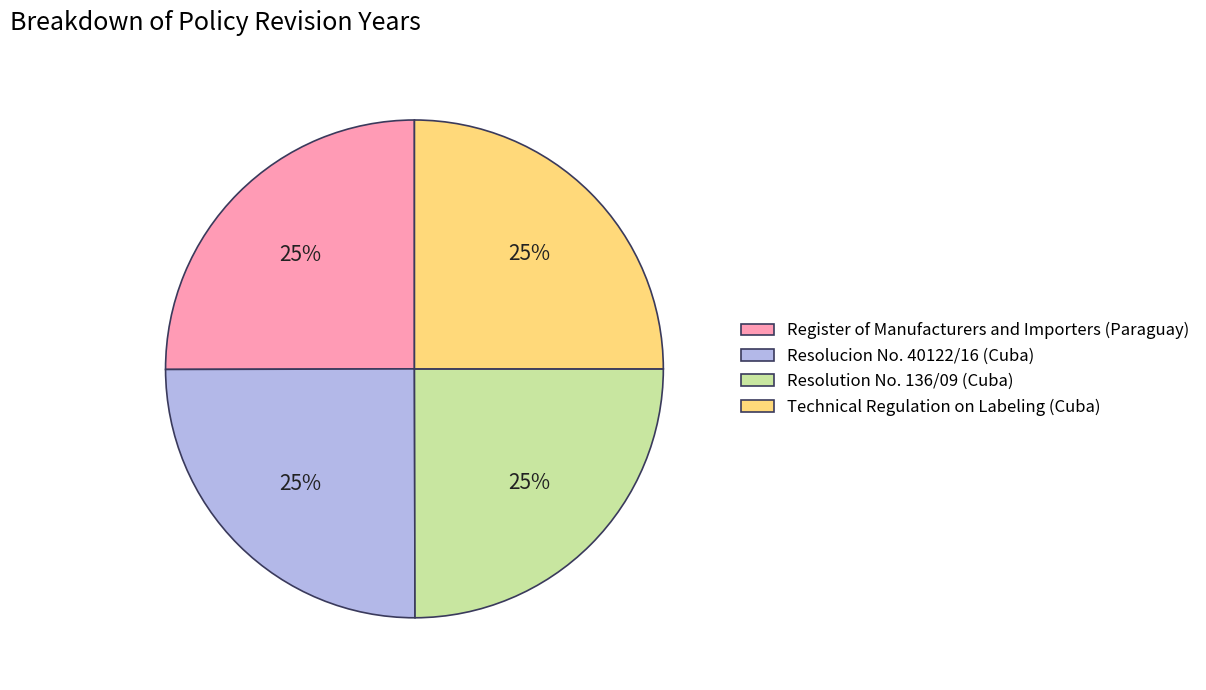

To the nearest percent, what is the average slice percentage?

25%